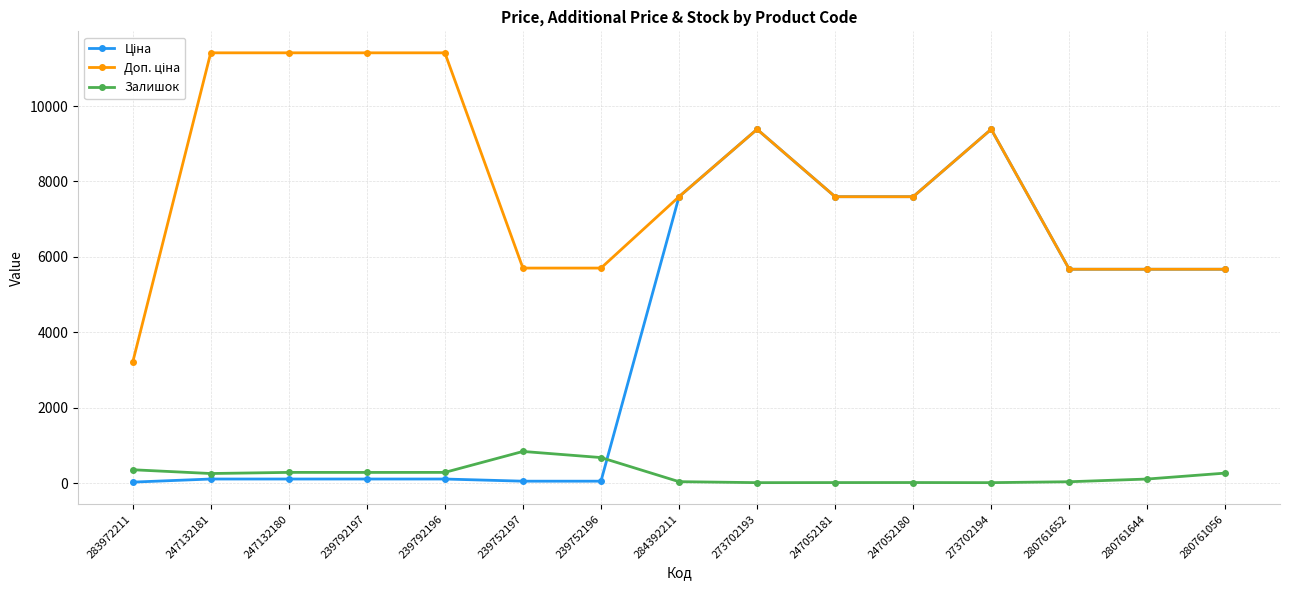

What is the value of the Залишок point at the 5th from the left?

290.0